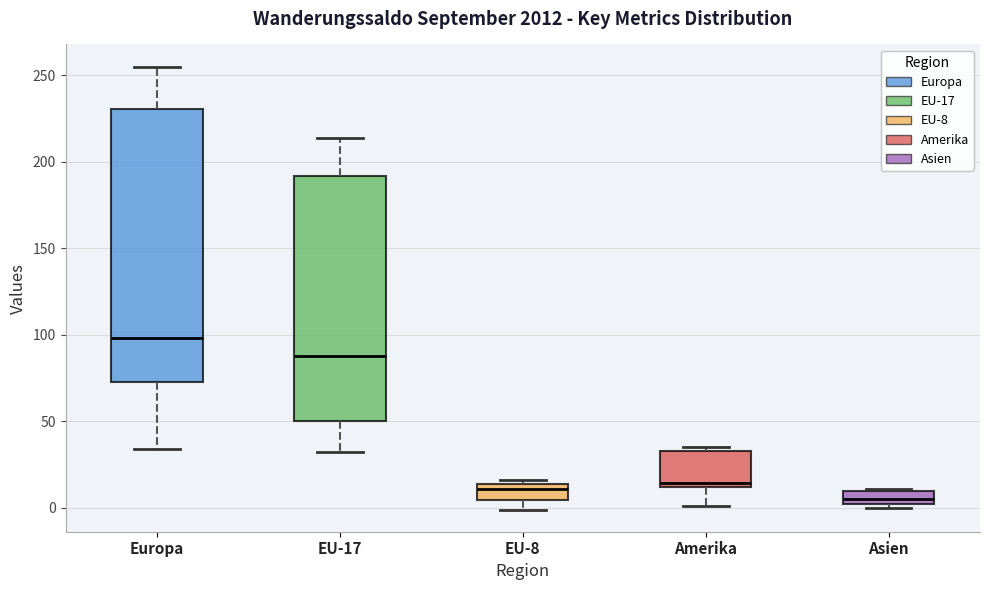

Which box is the tallest, from its lower edge to its upper edge?

Europa